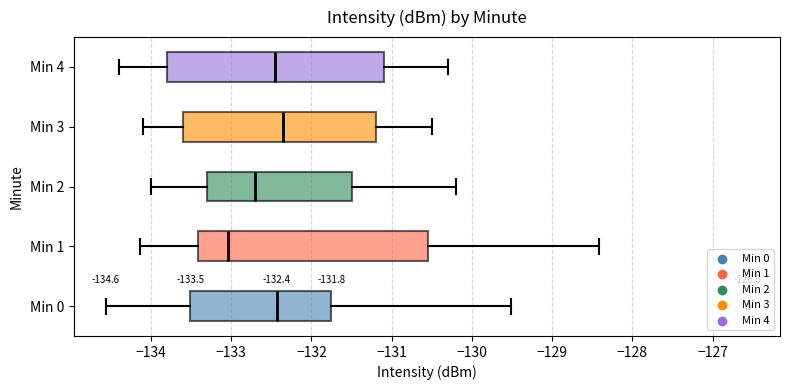

Comparing the boxes themselves (not the whiskers), which one is the widest?

Min 1